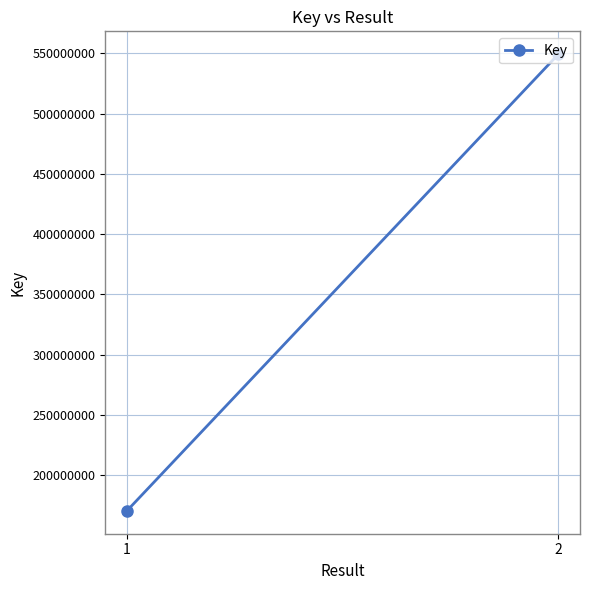

What is the maximum value shown in the chart?

549218582